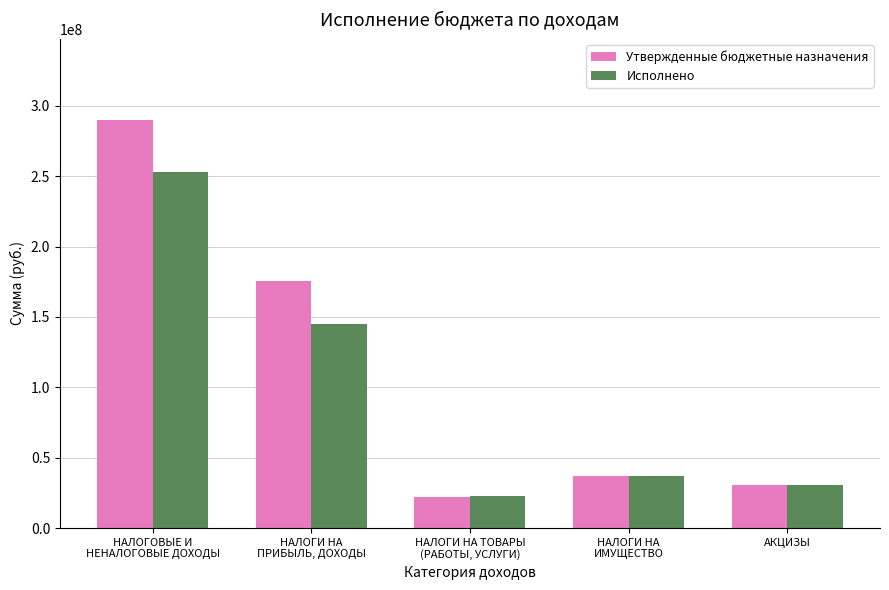

Is it true that Исполнено equals 423279538.3 at НАЛОГОВЫЕ И
НЕНАЛОГОВЫЕ ДОХОДЫ?

False